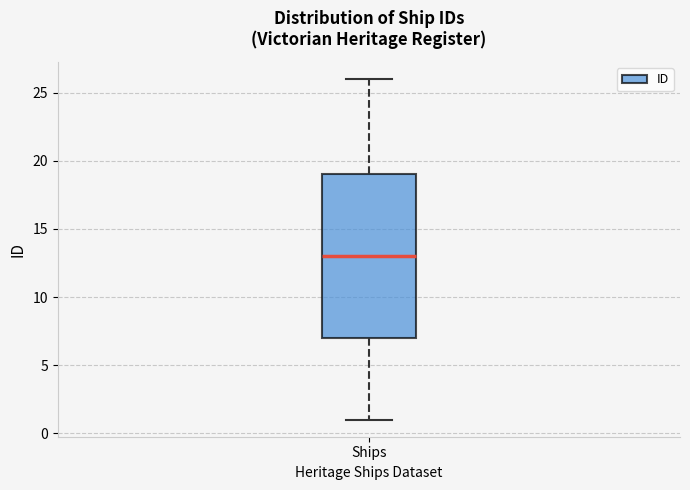

Where does the upper whisker of the box for Ships end on the y-axis? The values are not printed on the chart, so give them approximately, as read against the axis.

26